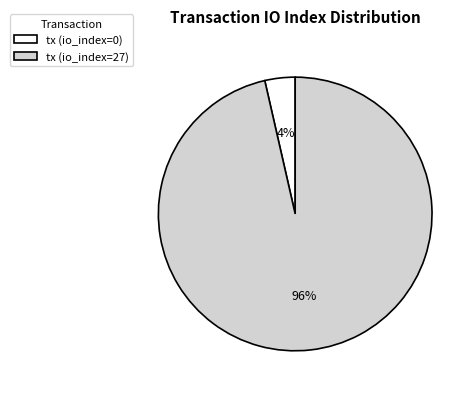

Rank the categories by value from lowest to highest.

tx (io_index=0), tx (io_index=27)